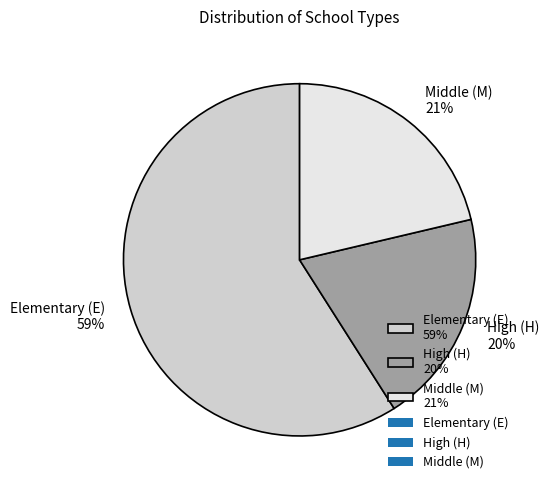

Approximately how many times larger is the value at High (H) 20% compared to Elementary (E) 59%?

0.3